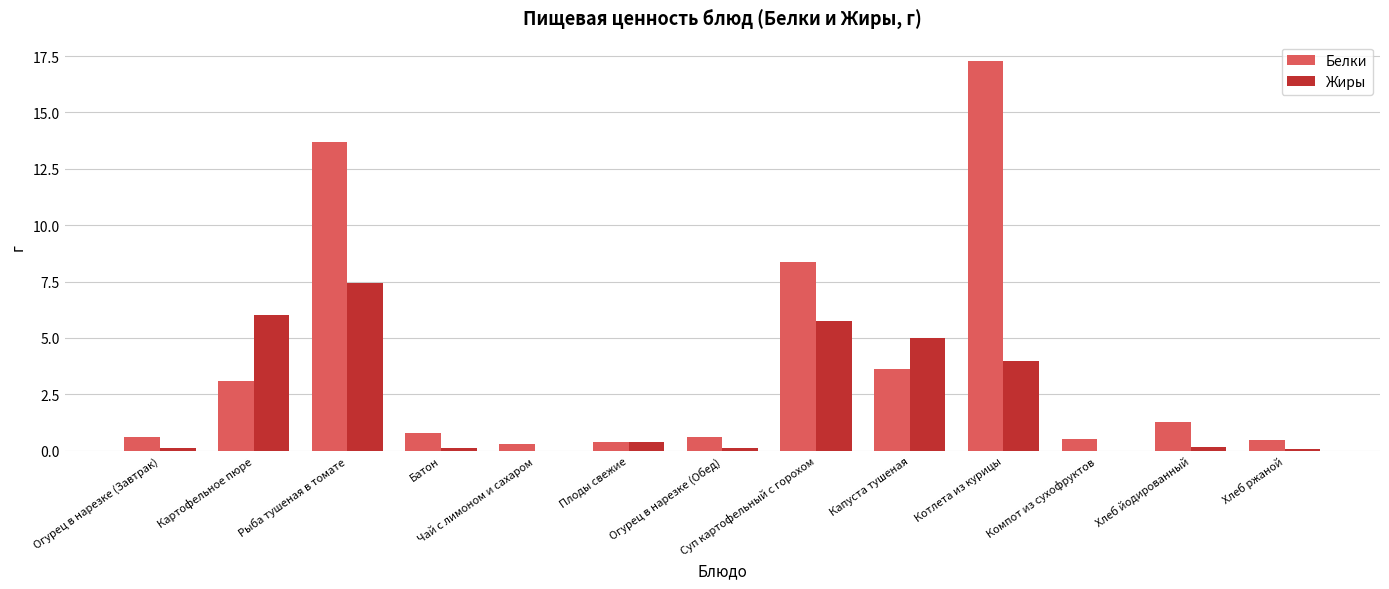

Which series has the largest total across all categories?

Белки